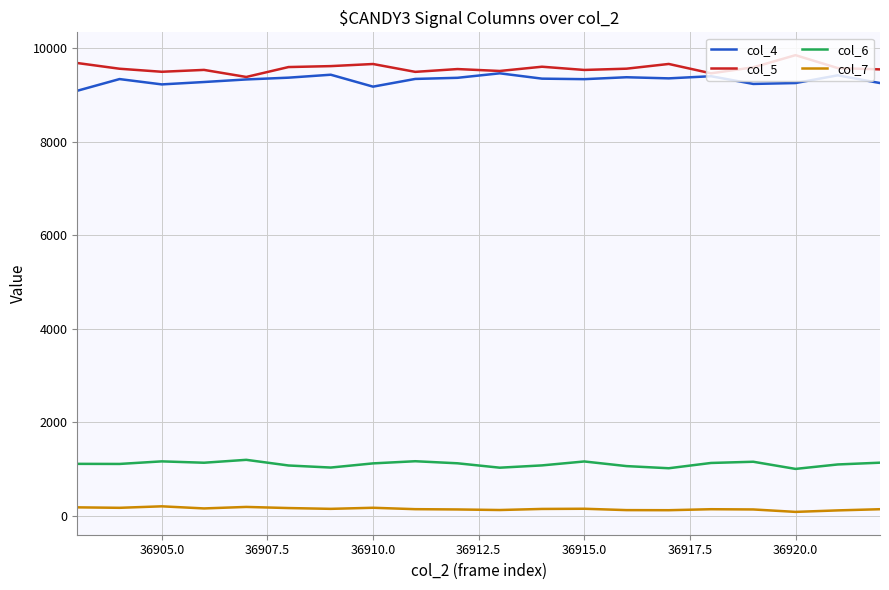

What is the difference between the second highest and second lowest values in the col_4 series?

255